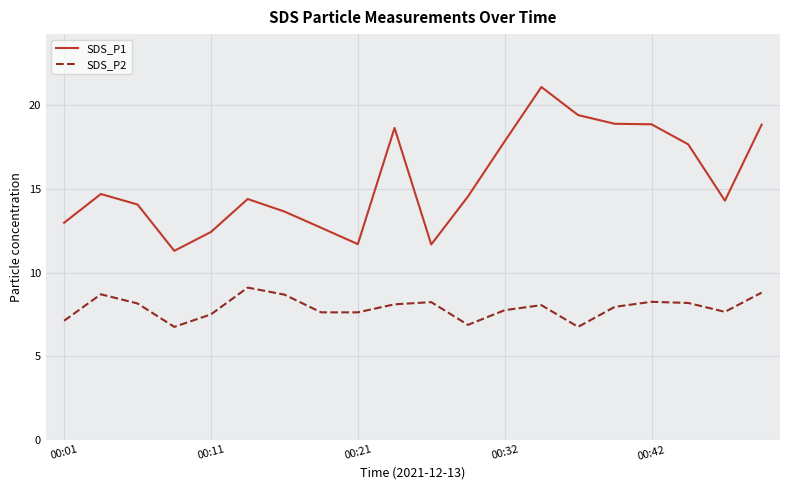

Which series has the largest total across all categories?

SDS_P1